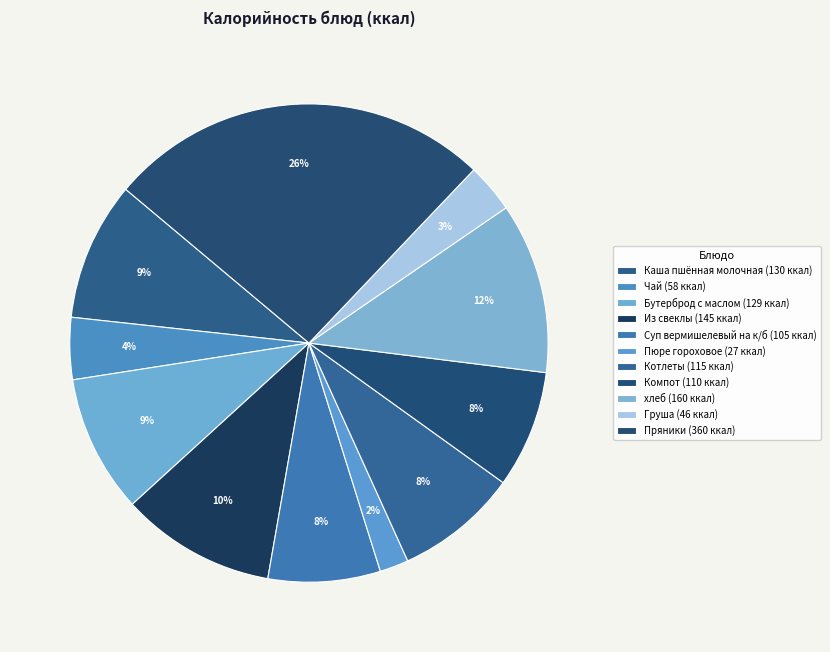

Count the number of slices in the pie.

11